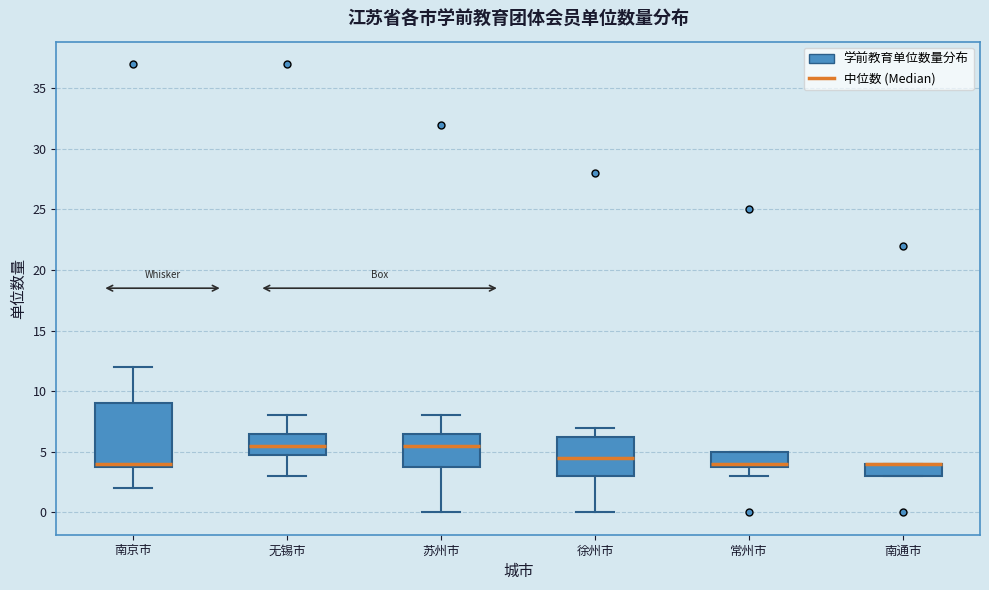

Reading left to right, read every box against the y-axis: the position of its median line, the range the box covers, and the ends of its whiskers. The values are not printed on the chart, so give them approximately, as read against the axis.

南京市: median 4.0 (just above the box's lower edge), box 4.0 to 9.0, whiskers 2.0 to 12.0
无锡市: median 5.5, box 5.0 to 6.5, whiskers 3.0 to 8.0
苏州市: median 5.5, box 4.0 to 6.5, whiskers 0.0 to 8.0
徐州市: median 4.5, box 3.0 to 6.5, whiskers 0.0 to 7.0
常州市: median 4.0 (just above the box's lower edge), box 4.0 to 5.0, whiskers 3.0 to 5.0
南通市: median 4.0 (drawn on the box's upper edge), box 3.0 to 4.0, whiskers 3.0 to 4.0